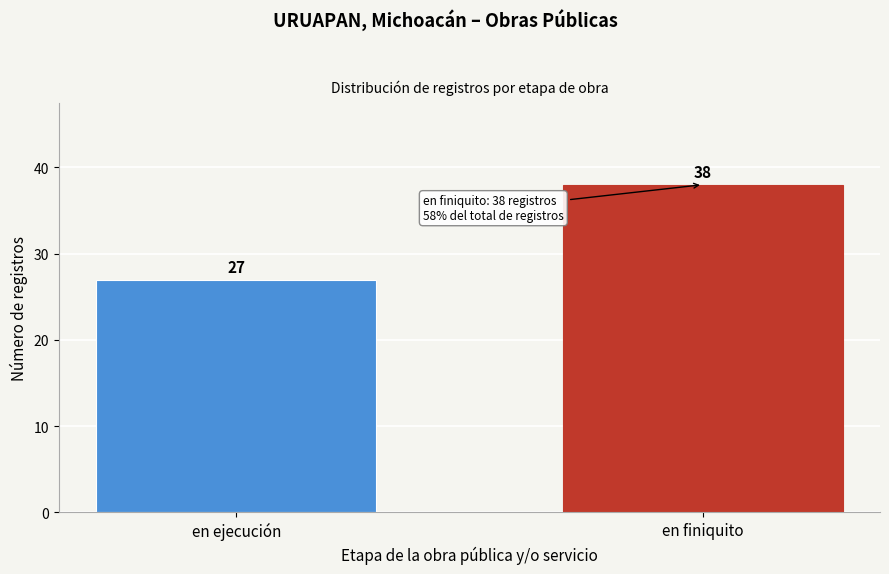

Reading left to right, what are all the values shown in this chart?

27	38